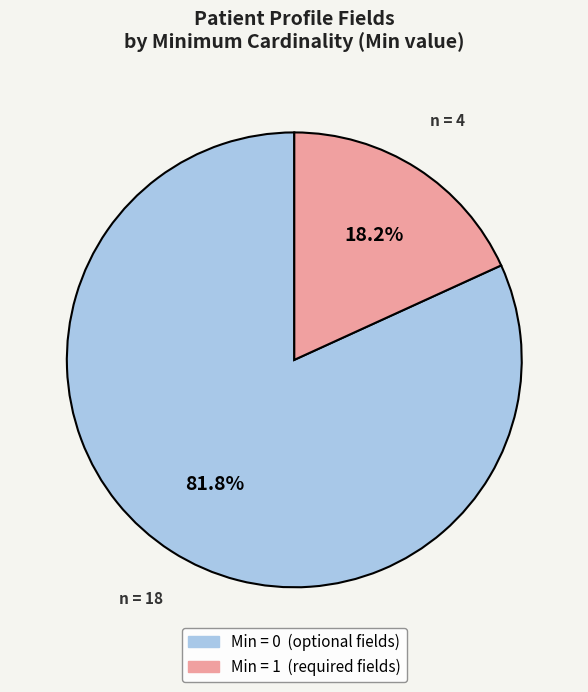

Count the number of slices in the pie.

2